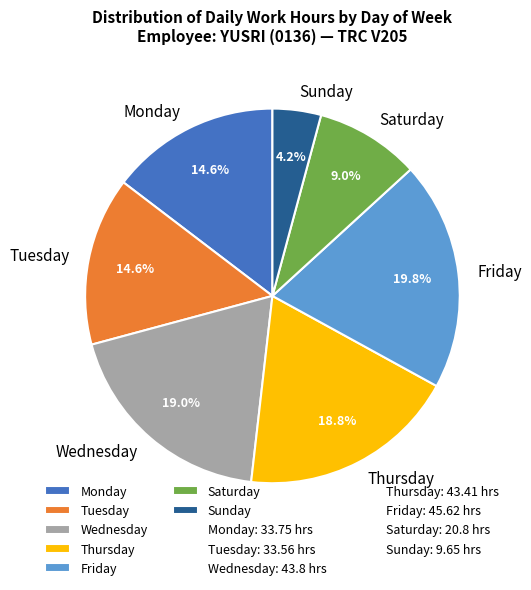

Which category has the smallest portion of the pie?

Sunday